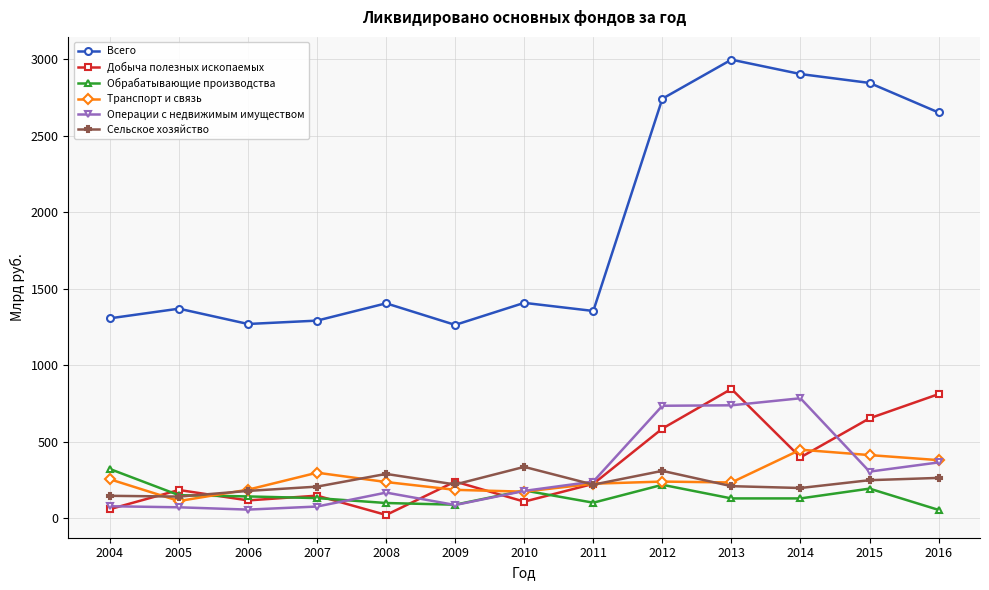

Where is the first local minimum for Транспорт и связь?

2005